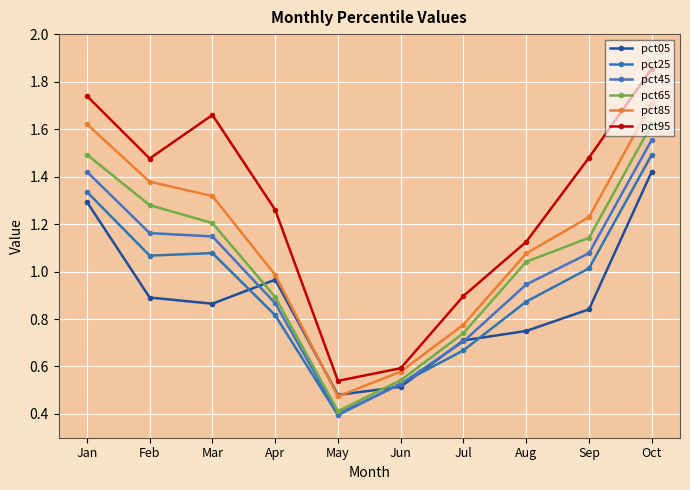

True or false: pct65 has more than 0 interior local peaks.

False